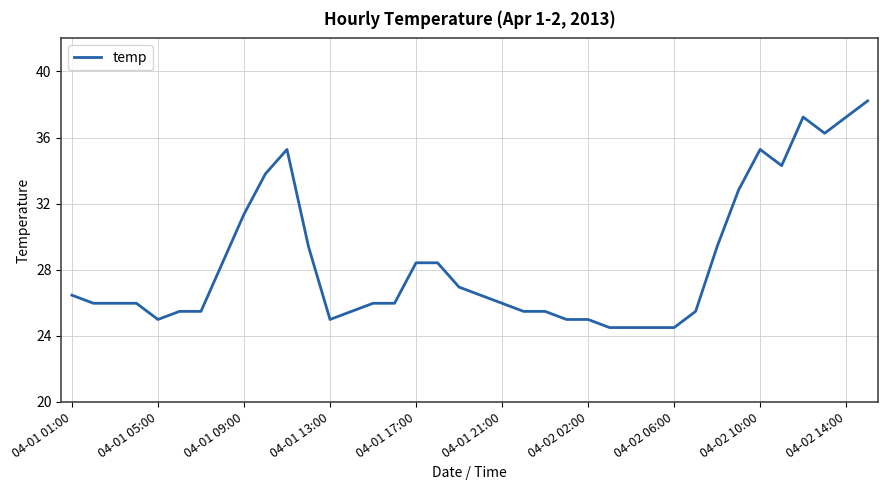

What is the maximum value shown in the chart?

38.2